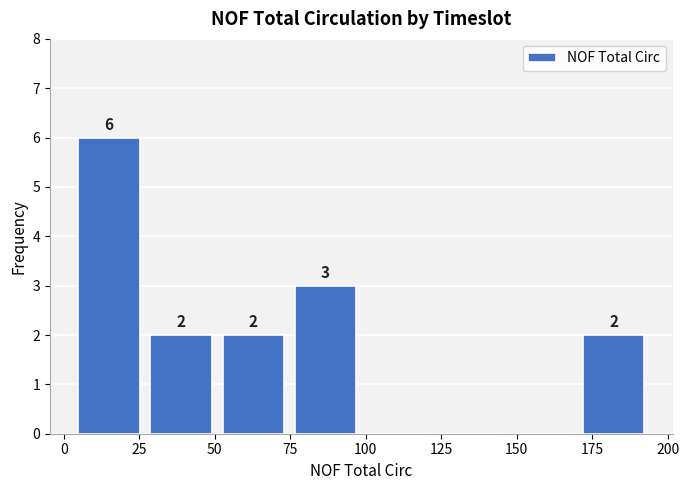

Over which range of the x-axis is the bar tallest?

5 to 25